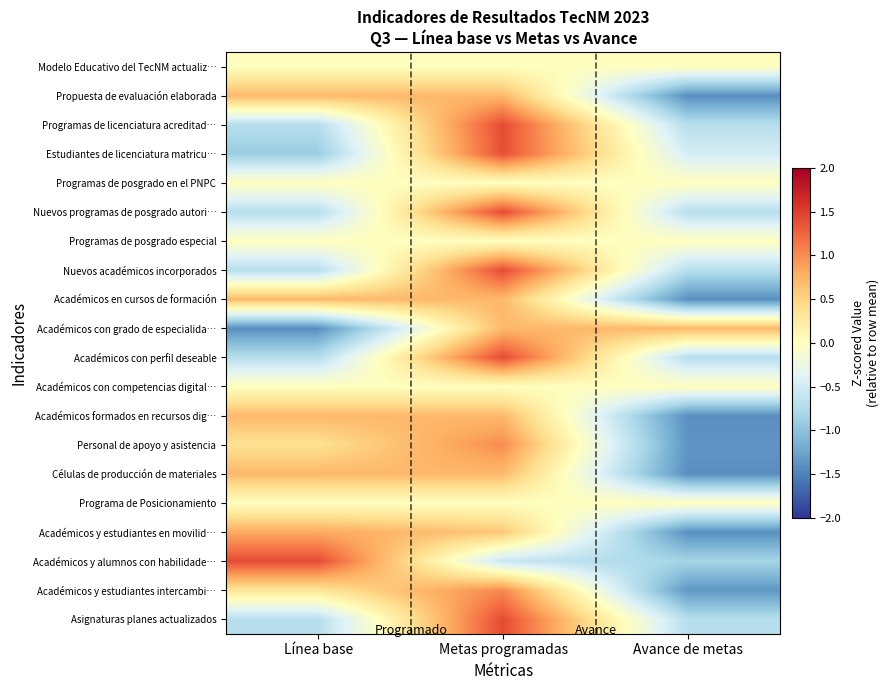

Between Metas programadas and Avance de metas, which is larger?

Metas programadas